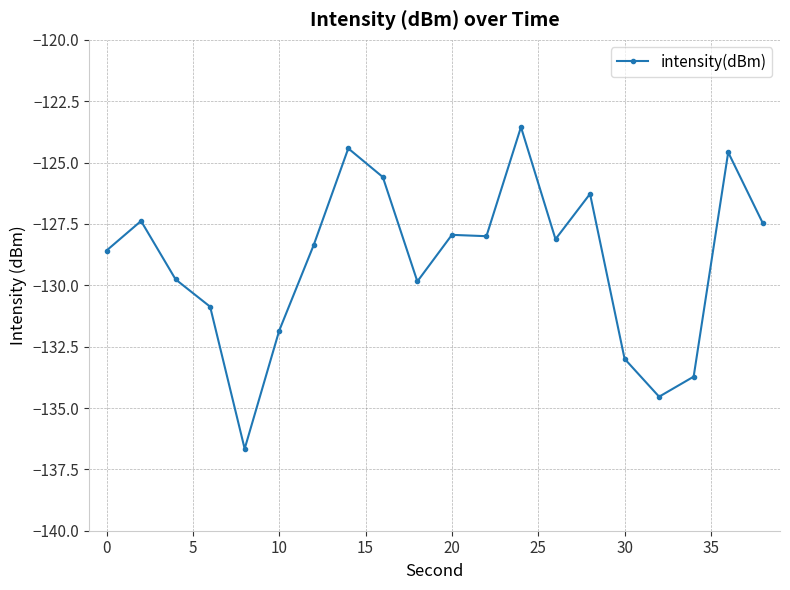

What is the difference between the second highest and minimum values?

12.2